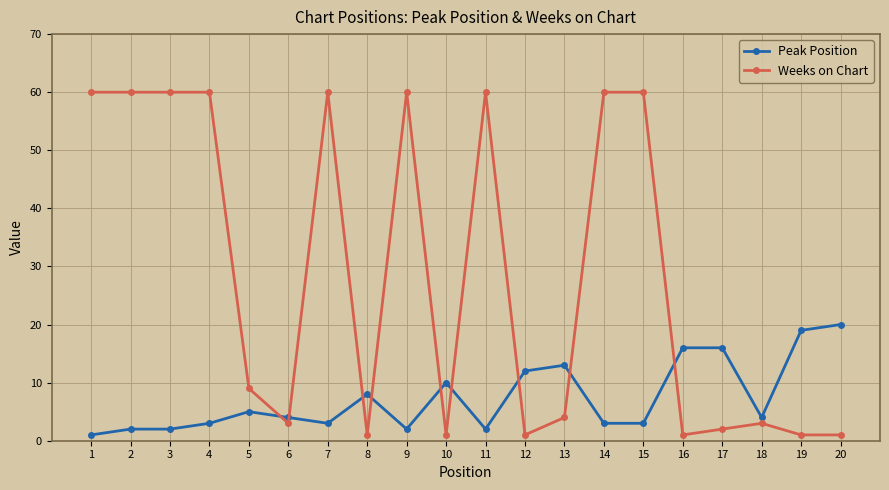

Is the value of Peak Position at 20 greater than the value of Weeks on Chart at 13?

Yes